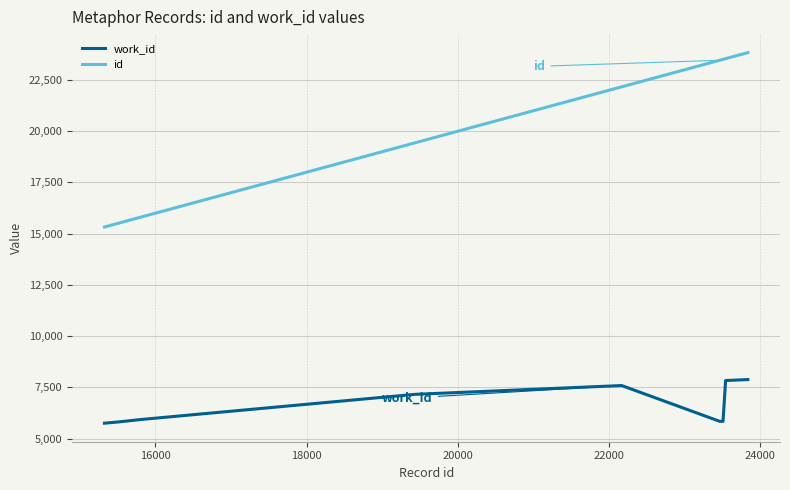

What is the greatest value displayed?

23837